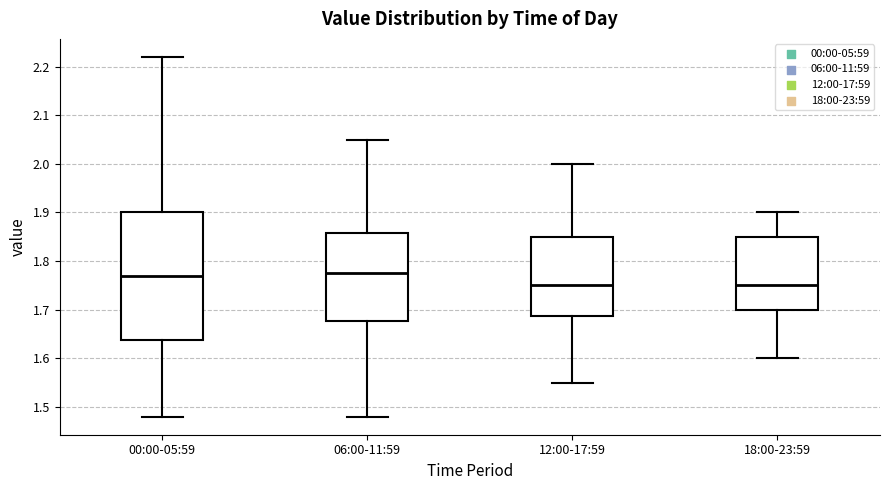

Which box is the tallest, from its lower edge to its upper edge?

00:00-05:59